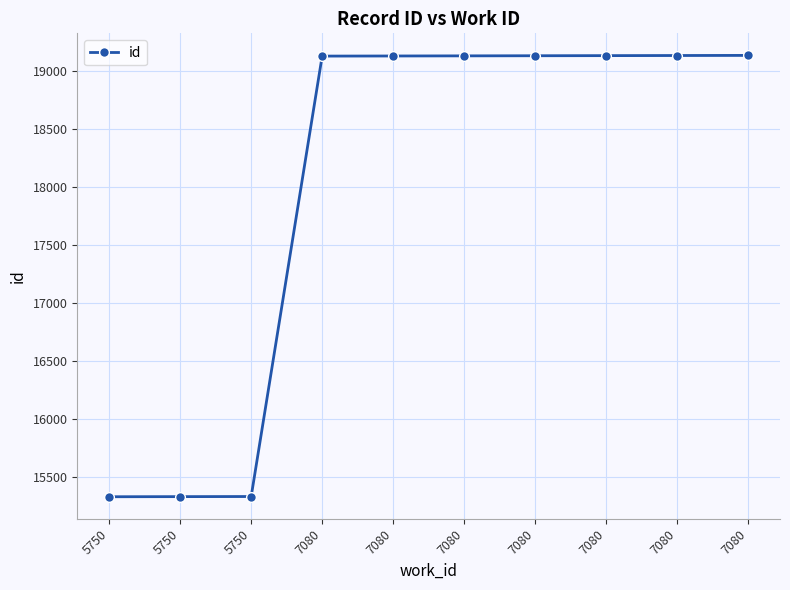

At which label does the data first exceed 19127?

7080